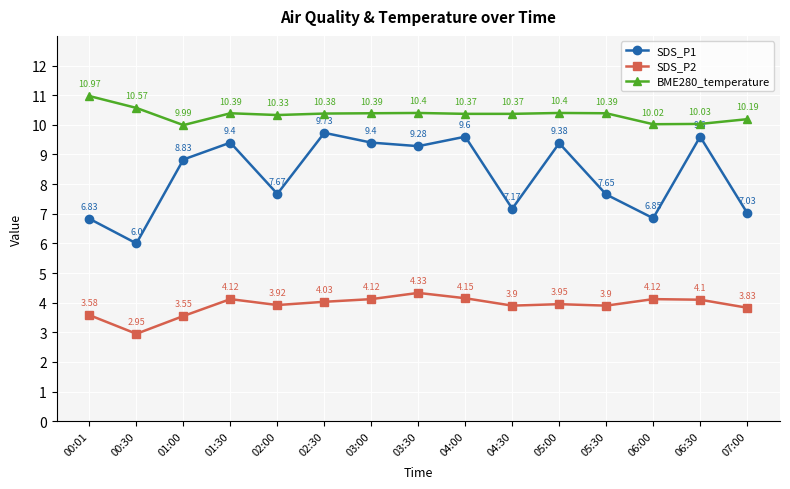

What is the total value across all series at 02:00?

21.9